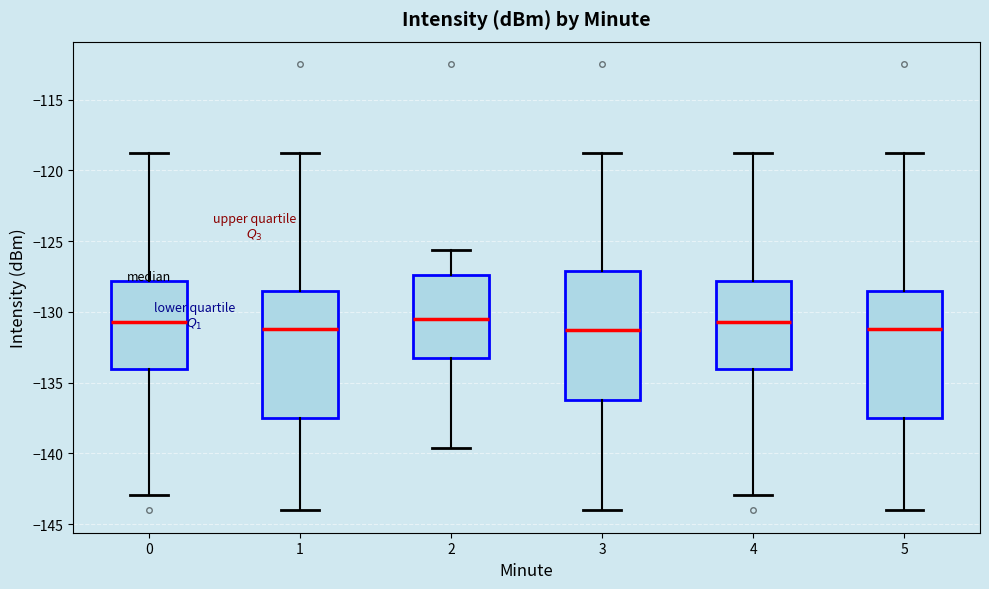

Reading left to right, transcribe this box plot: for each box, give where its median line is, the range the box spans, and where its two whiskers end, as read against the y-axis. The values are not printed on the chart, so give them approximately, as read against the axis.

0: median -130.5, box -134.0 to -128.0, whiskers -143.0 to -118.5
1: median -131.0, box -137.5 to -128.5, whiskers -144.0 to -118.5
2: median -130.5, box -133.5 to -127.5, whiskers -139.5 to -125.5
3: median -131.5, box -136.0 to -127.0, whiskers -144.0 to -118.5
4: median -130.5, box -134.0 to -128.0, whiskers -143.0 to -118.5
5: median -131.0, box -137.5 to -128.5, whiskers -144.0 to -118.5